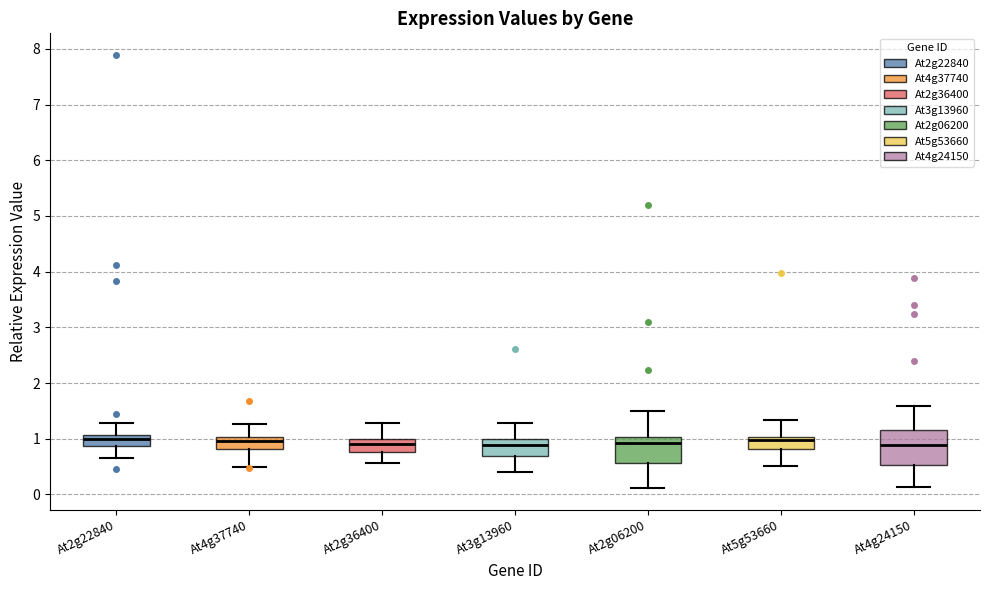

Comparing the boxes themselves (not the whiskers), which one is the tallest?

At4g24150